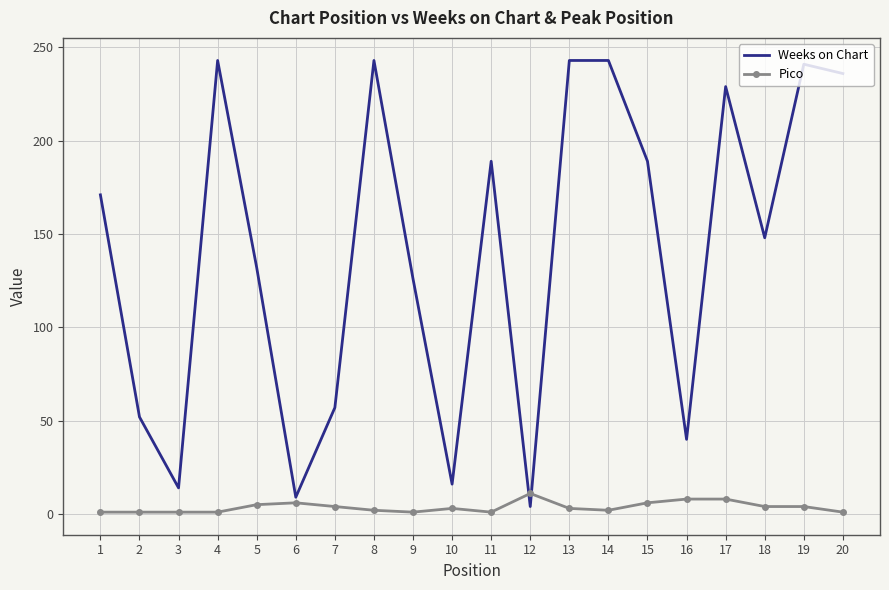

Between which two adjacent categories do Weeks on Chart and Pico first intersect?

11 and 12